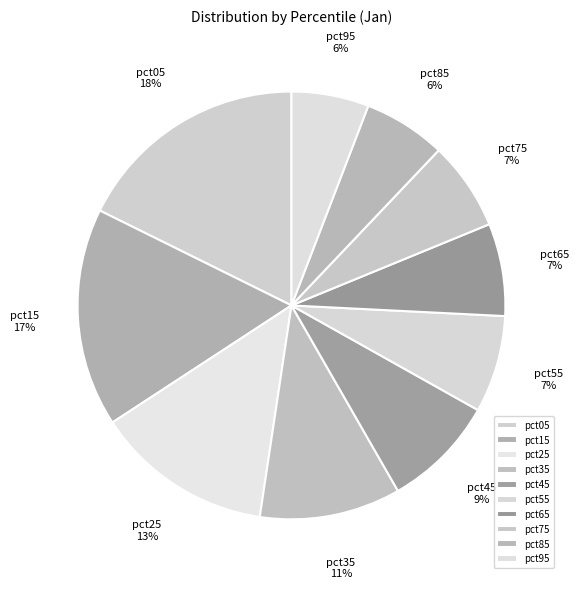

Is the sum of pct15 and pct25 greater than half?

No